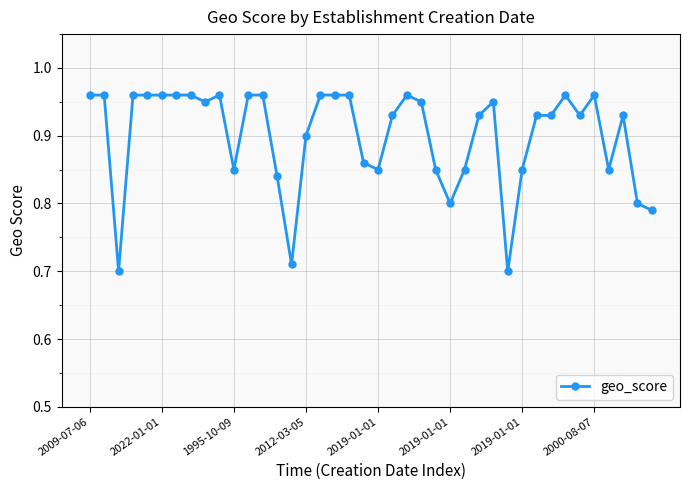

True or false: the data has more than 0 interior local peaks.

True